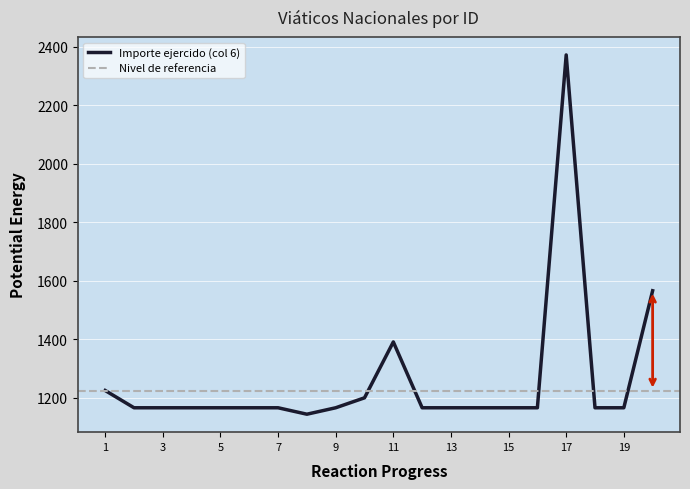

How many lines are shown in the chart?

1